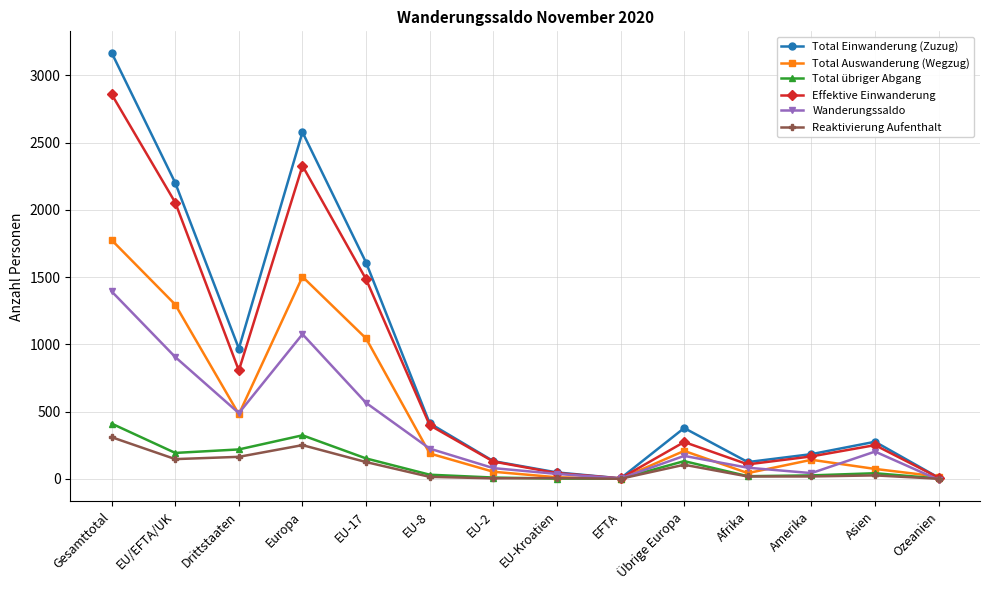

After their last crossing, which series has the higher values: Total Einwanderung (Zuzug) or Total Auswanderung (Wegzug)?

Total Auswanderung (Wegzug)